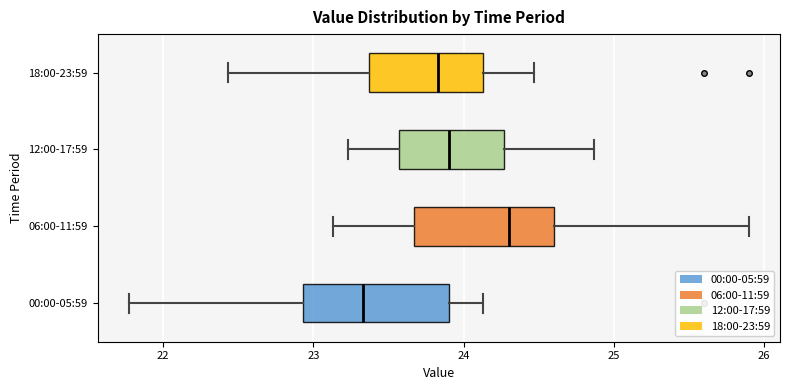

Where does the median line of the box for 00:00-05:59 sit on the x-axis? The values are not printed on the chart, so give them approximately, as read against the axis.

23.3